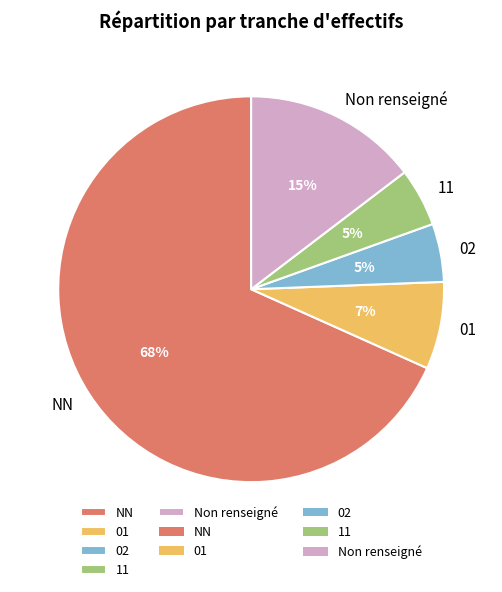

Count the number of slices in the pie.

5